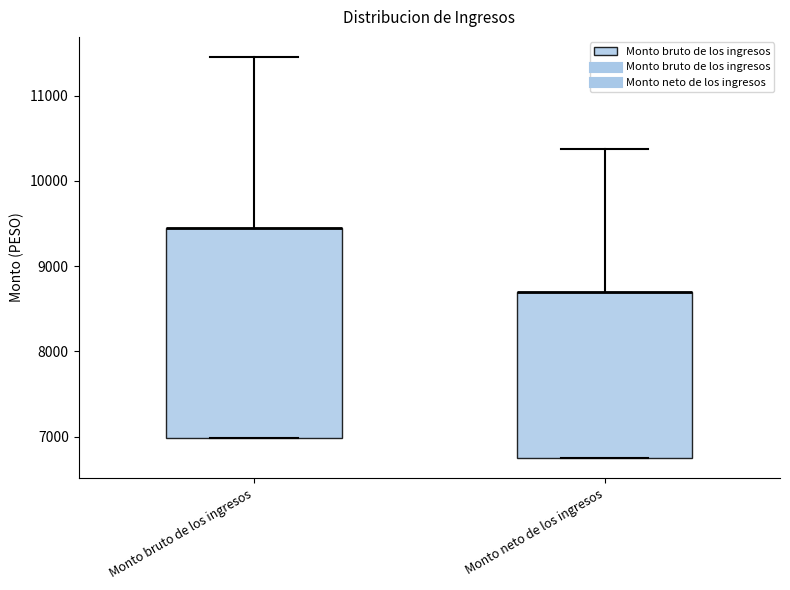

Where does the upper whisker of the box for Monto neto de los ingresos end on the y-axis? The values are not printed on the chart, so give them approximately, as read against the axis.

10400